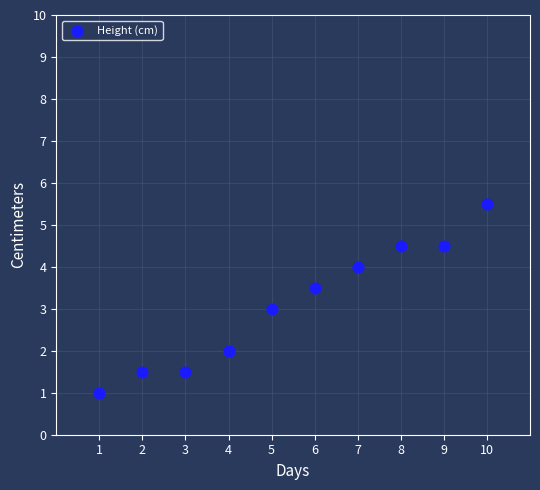

What is the range of Y values (max minus min)?

4.5